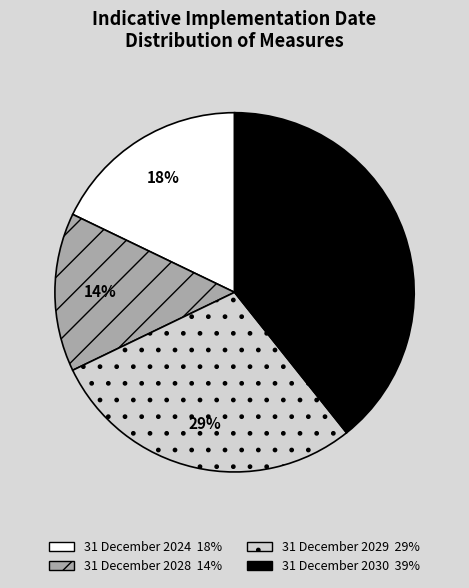

To the nearest percent, what is the difference between the 31 December 2024 and 31 December 2029 slice percentages?

11%